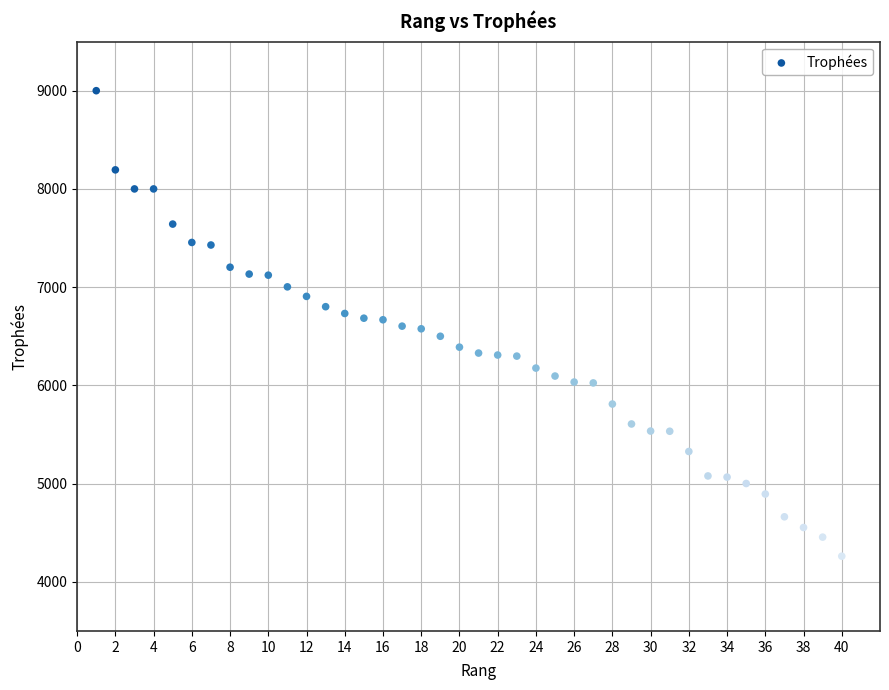

What is the range of Y values (max minus min)?

4739